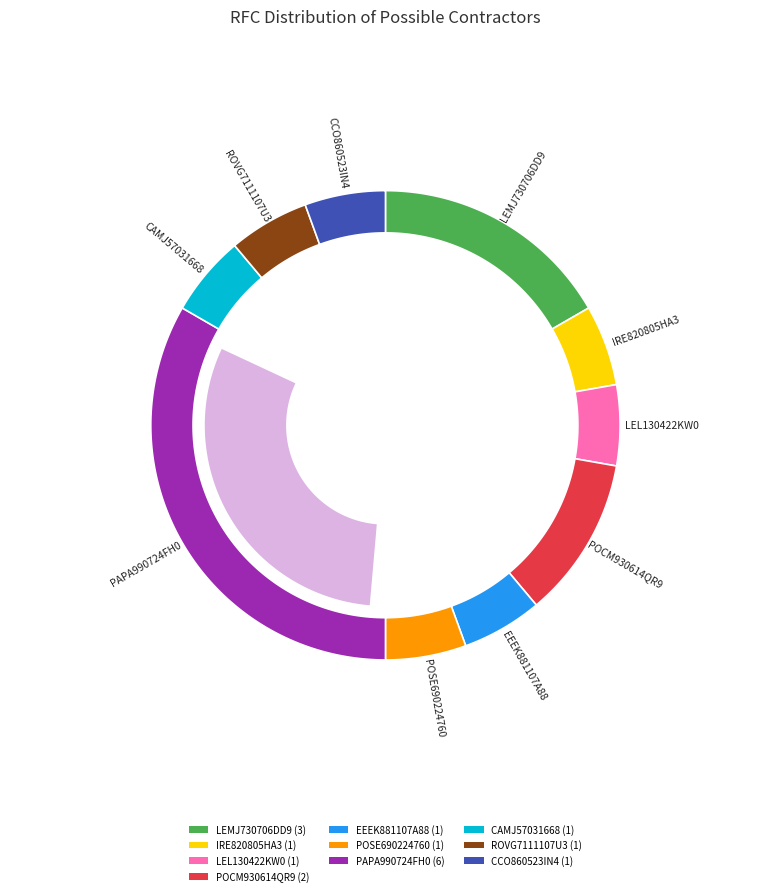

The IRE820805HA3 slice represents 16% of the pie. True or false?

False